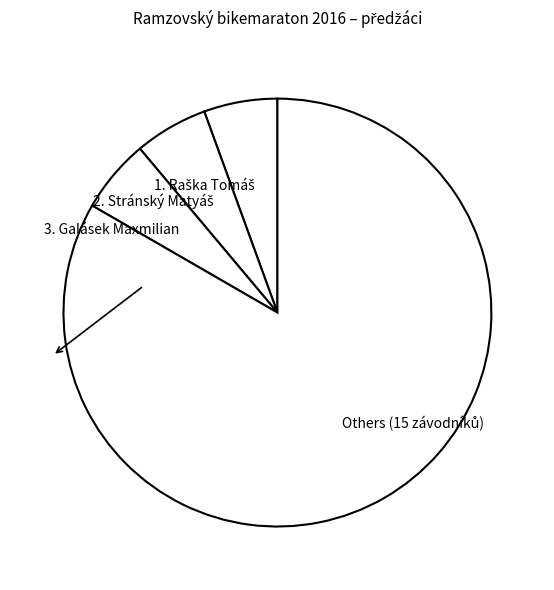

Count the number of slices in the pie.

4